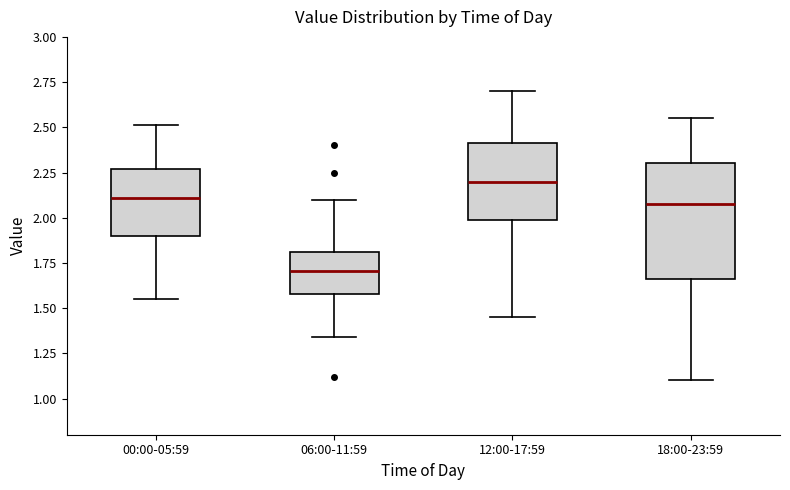

Which box has the highest median line?

12:00-17:59